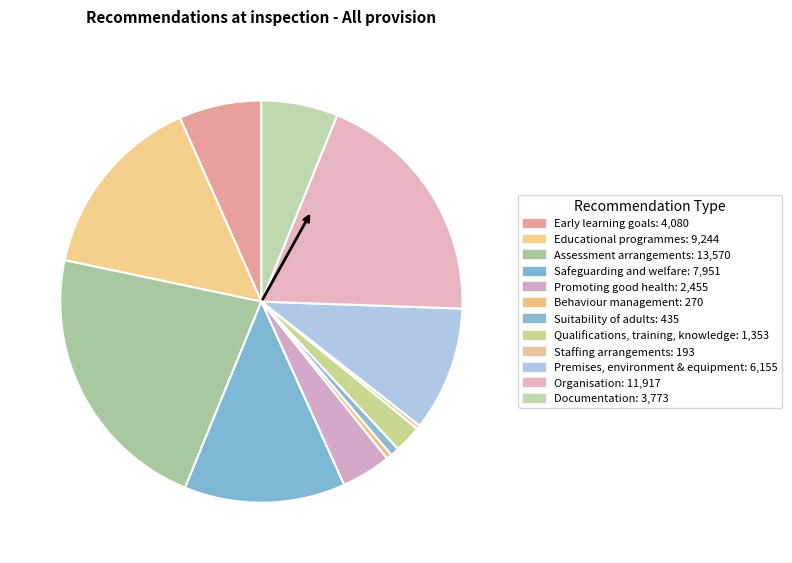

How many segments does this pie chart have?

12